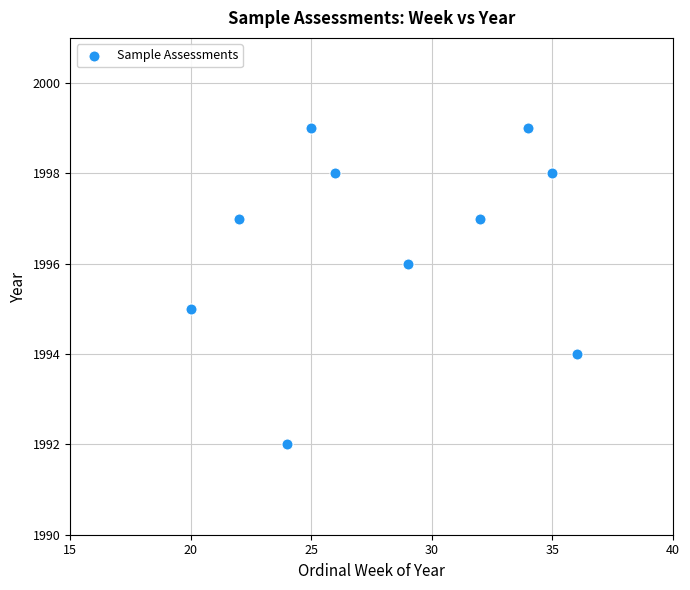

What is the range of Y values (max minus min)?

7